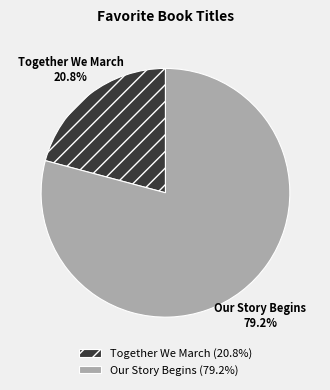

How many segments does this pie chart have?

2